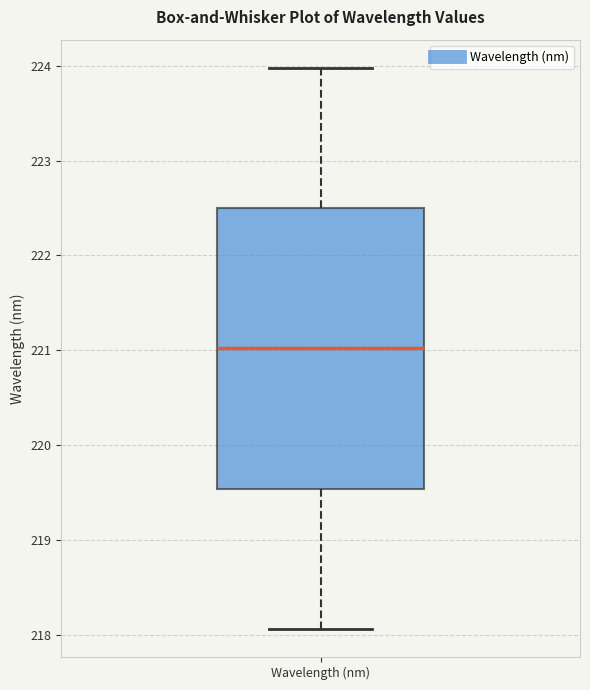

Transcribe this box plot: give where the median line is, the range the box spans, and where the two whiskers end, as read against the y-axis. The values are not printed on the chart, so give them approximately, as read against the axis.

median 221.0, box 219.5 to 222.5, whiskers 218.1 to 224.0